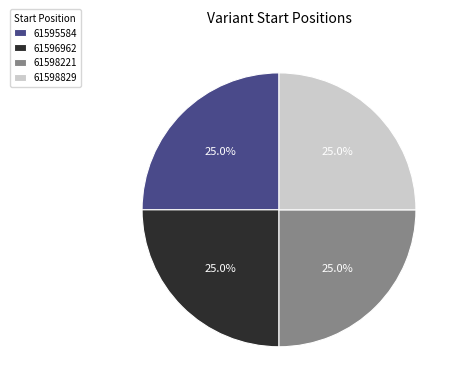

To the nearest percent, what is the combined percentage of 61598221 and 61598829?

50%